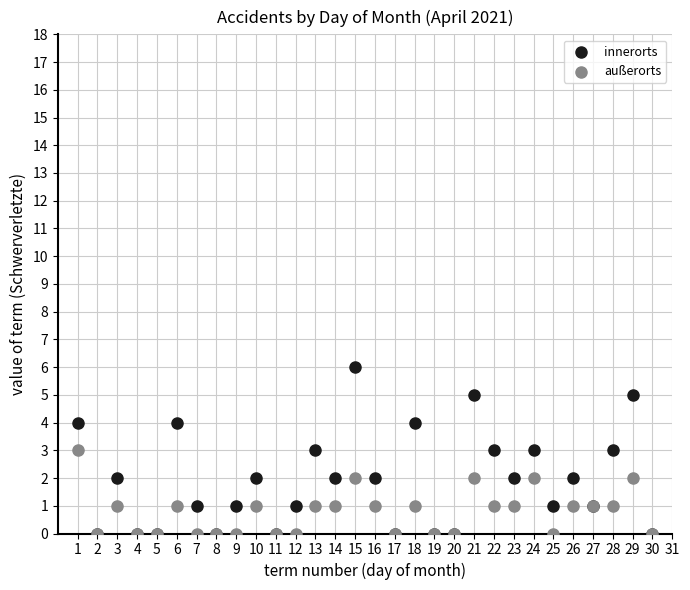

What are all the series names shown in the legend?

innerorts, außerorts